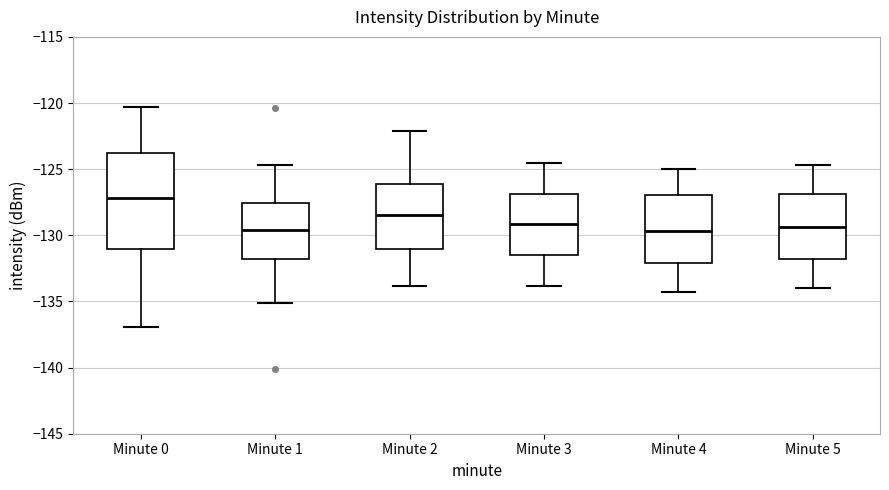

Where is the upper edge of the box for Minute 1 on the y-axis? The values are not printed on the chart, so give them approximately, as read against the axis.

-127.5